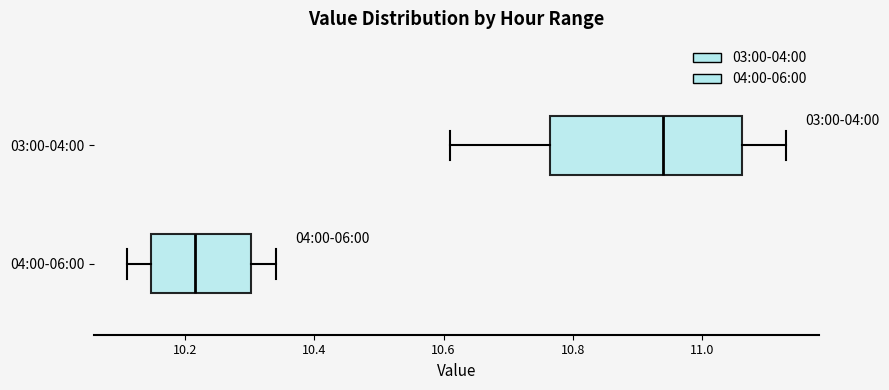

Which box is the widest, from its left edge to its right edge?

03:00-04:00